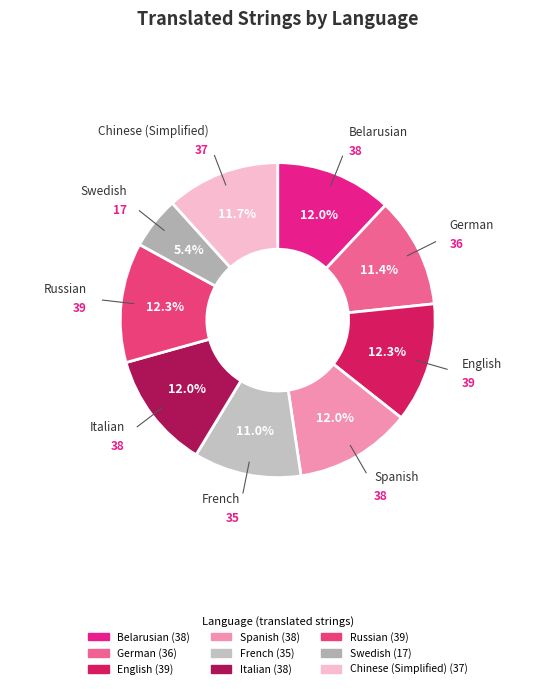

Approximately how many times larger is the value at Chinese (Simplified) compared to Spanish?

1.0